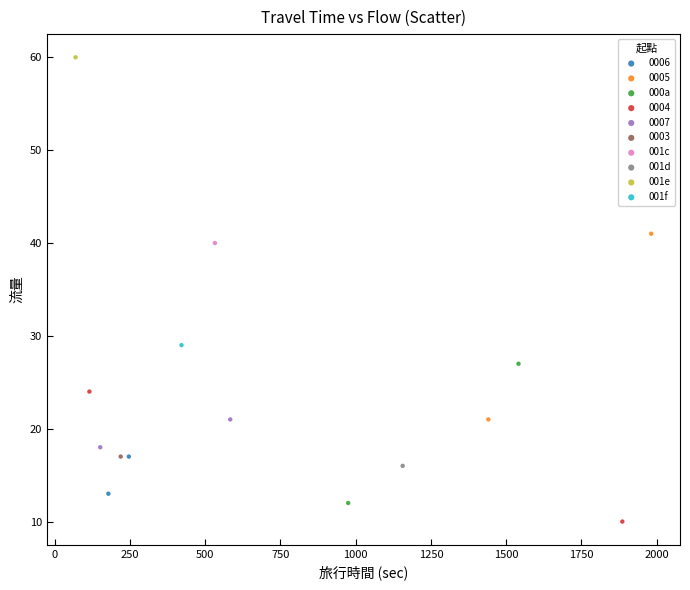

What are all the series names shown in the legend?

0006, 0005, 000a, 0004, 0007, 0003, 001c, 001d, 001e, 001f